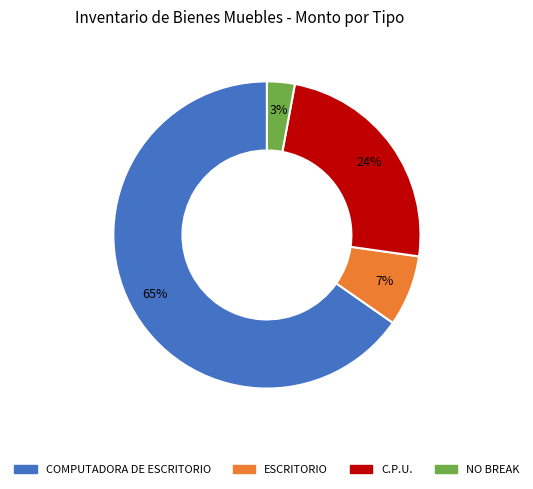

How many slices are in this pie chart?

4